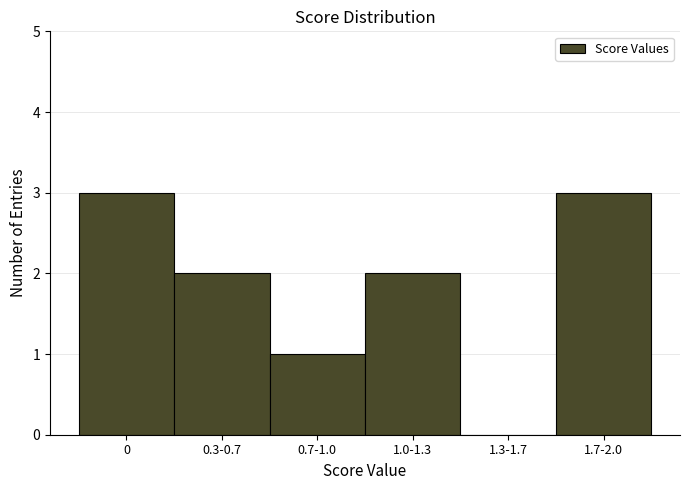

Reading left to right, extract all data points from this chart.

0=3	0.3-0.7=2	0.7-1.0=1	1.0-1.3=2	1.3-1.7=0	1.7-2.0=3